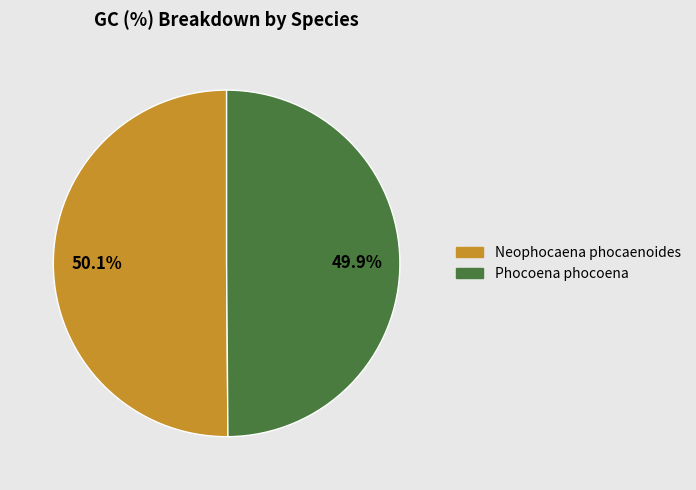

Do Phocoena phocoena and Neophocaena phocaenoides together represent more than half of the pie?

Yes